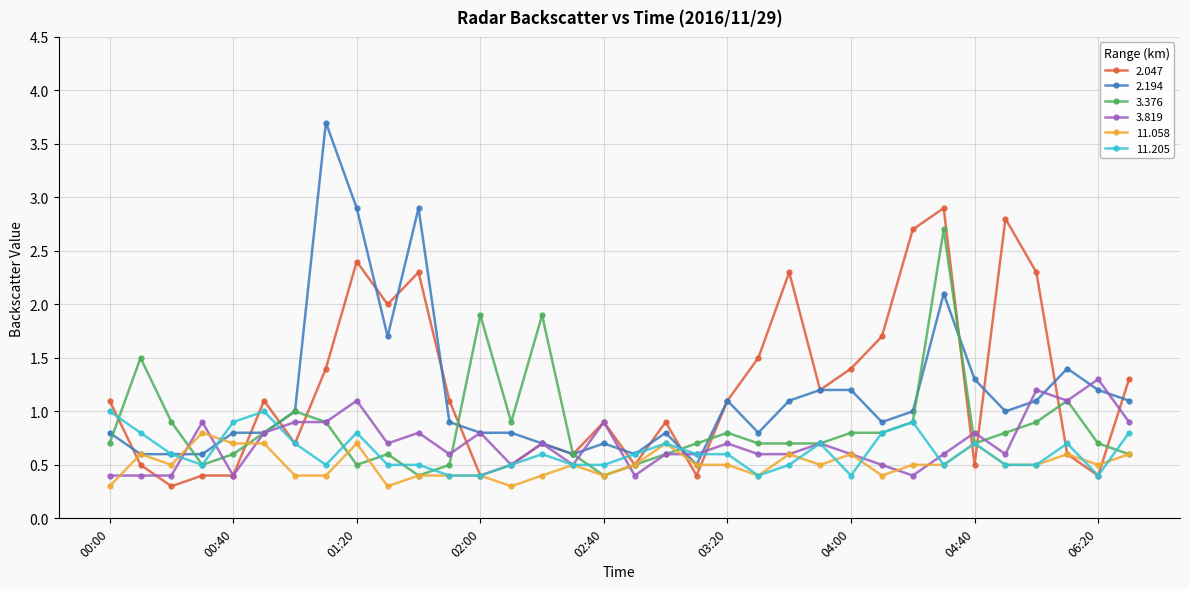

What is the lowest value of the 2.047 series?

0.3